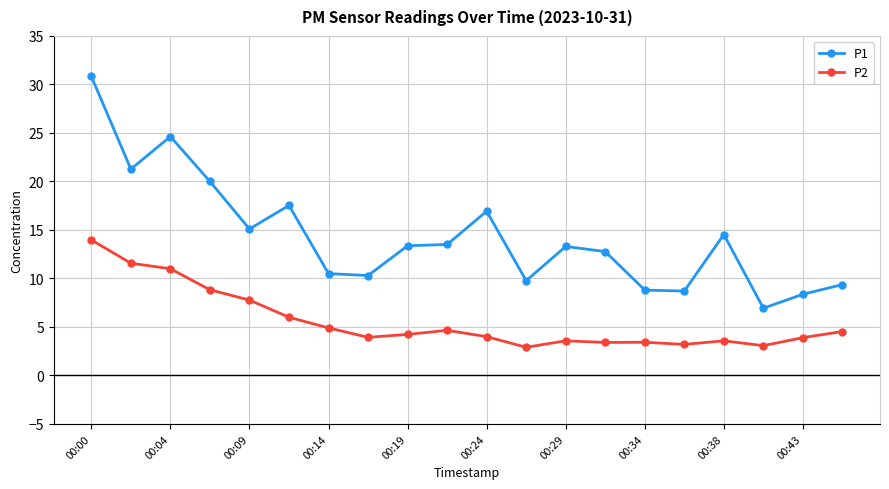

What is the value of the P2 point at the 18th from the left?

3.1